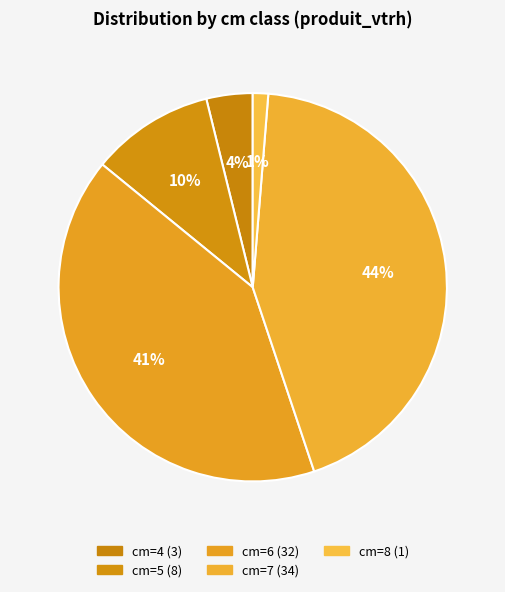

Is the sum of cm=4 and cm=8 greater than half?

No